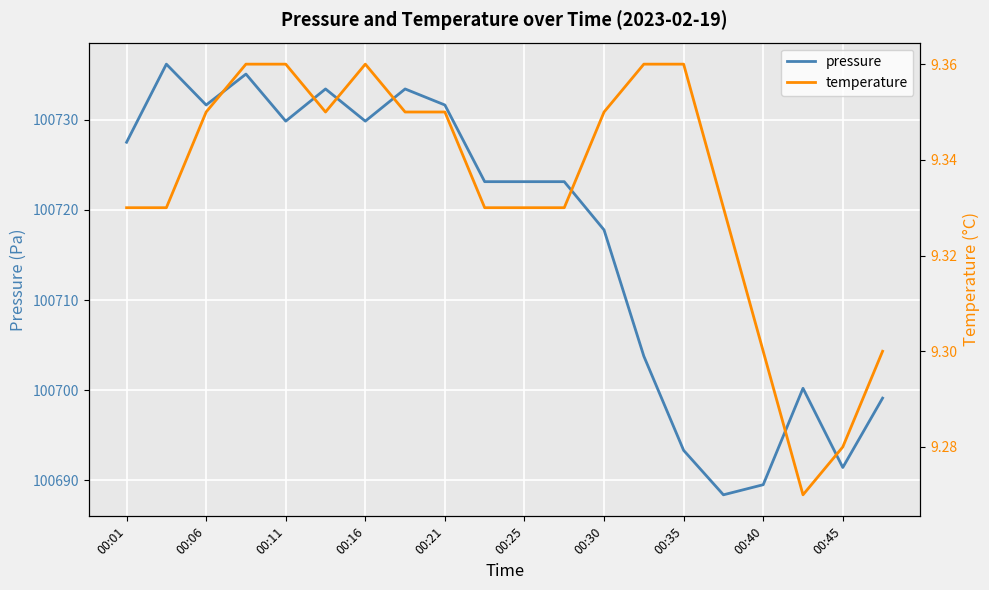

Is it true that pressure equals 37151.5 at 00:25?

False